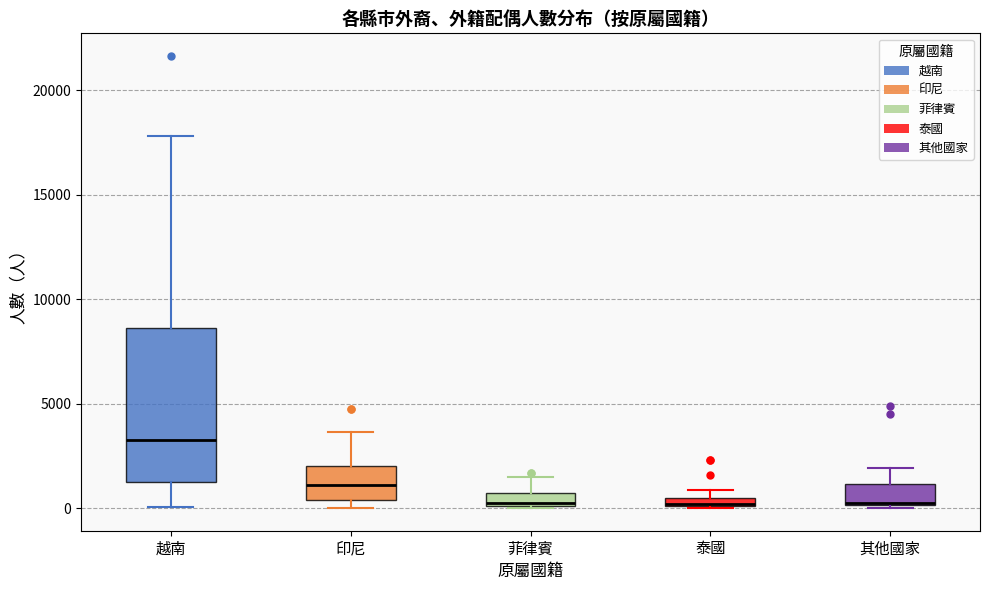

Where does the upper whisker of the box for 其他國家 end on the y-axis? The values are not printed on the chart, so give them approximately, as read against the axis.

2000